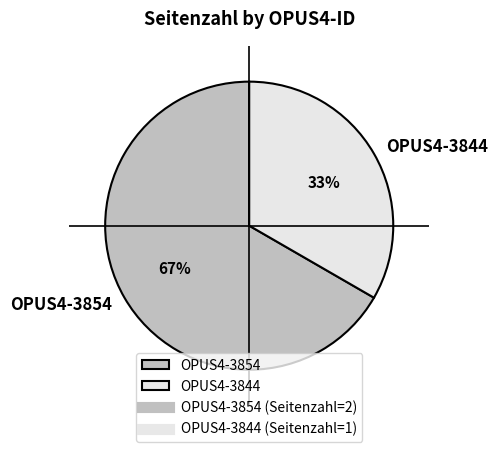

Does any single category account for the majority?

Yes